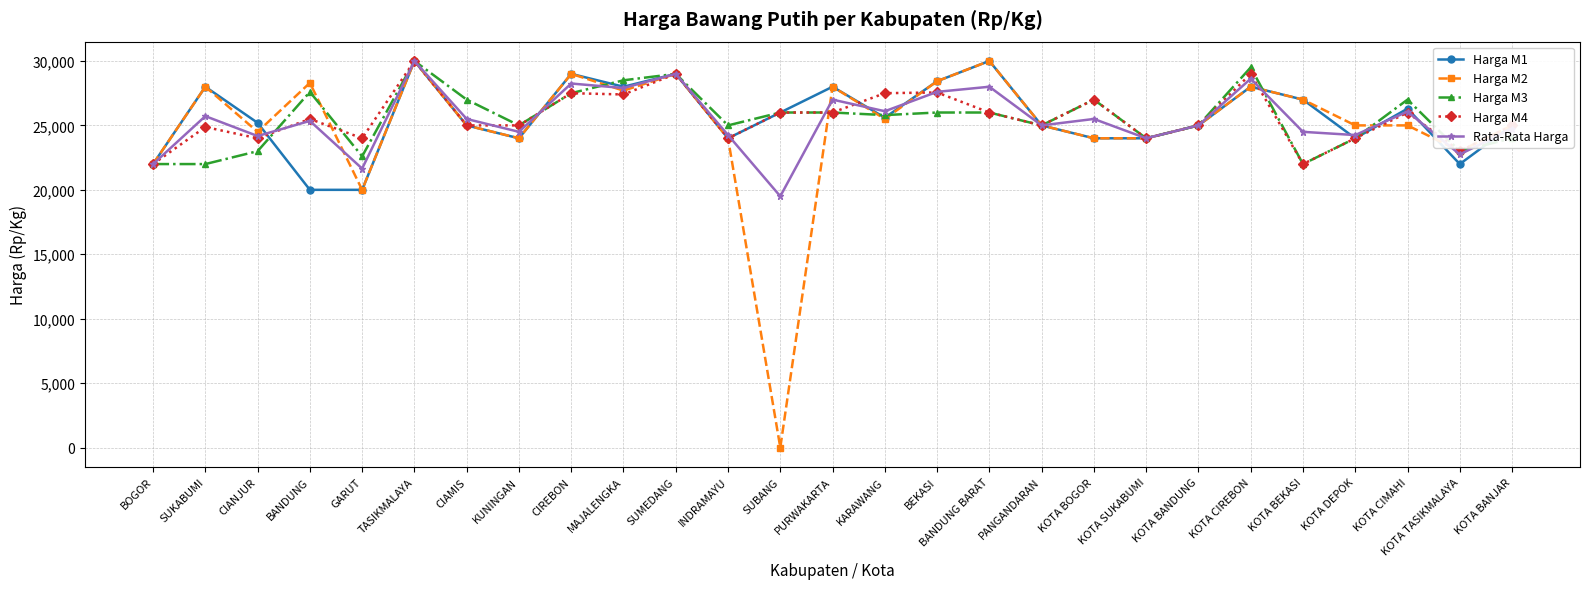

Is it true that Harga M4 equals 25000.0 at CIAMIS?

True